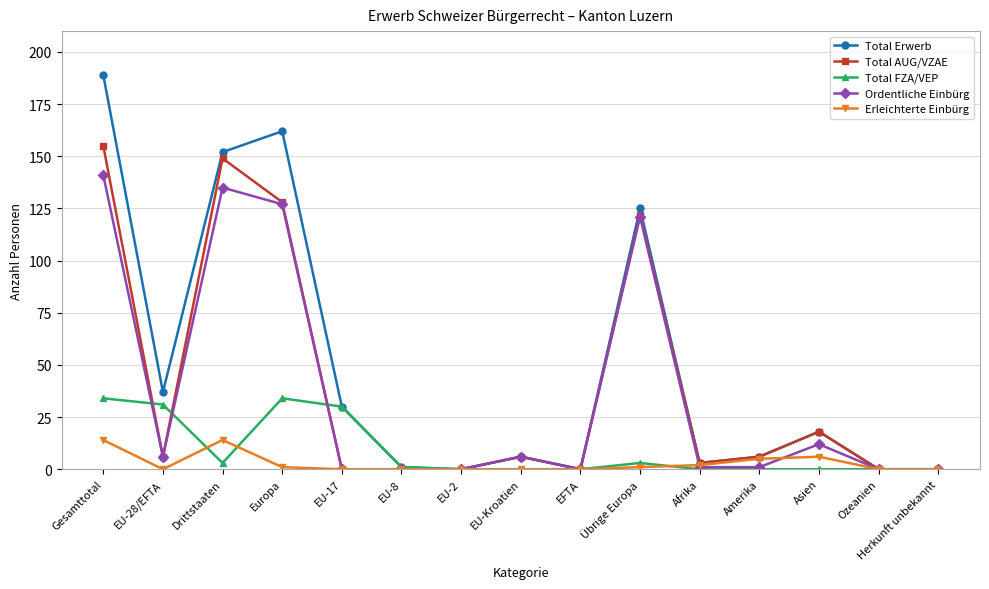

The value of Total AUG/VZAE at Asien is 7. True or false?

False